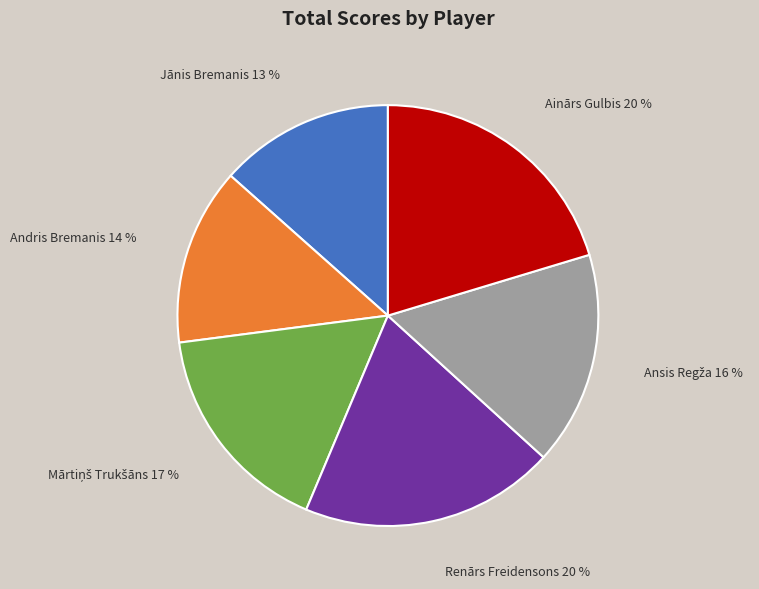

Count the number of slices in the pie.

6